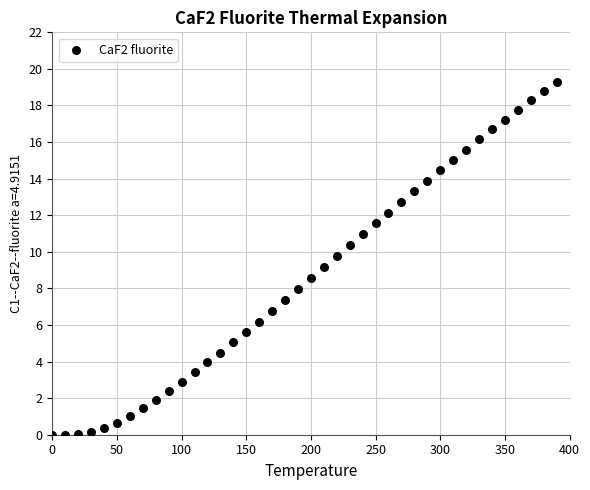

What is the range of X values (max minus min)?

390.0